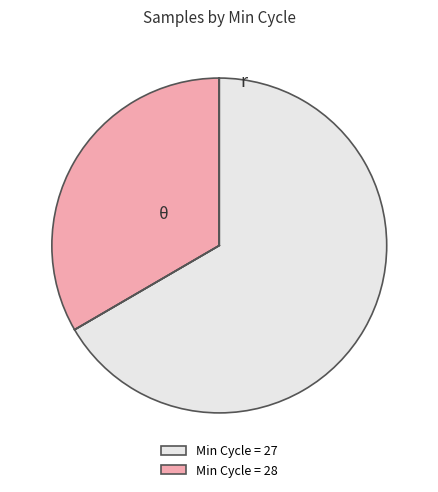

What is the ratio of the value at Min Cycle = 28 to the value at Min Cycle = 27?

0.5